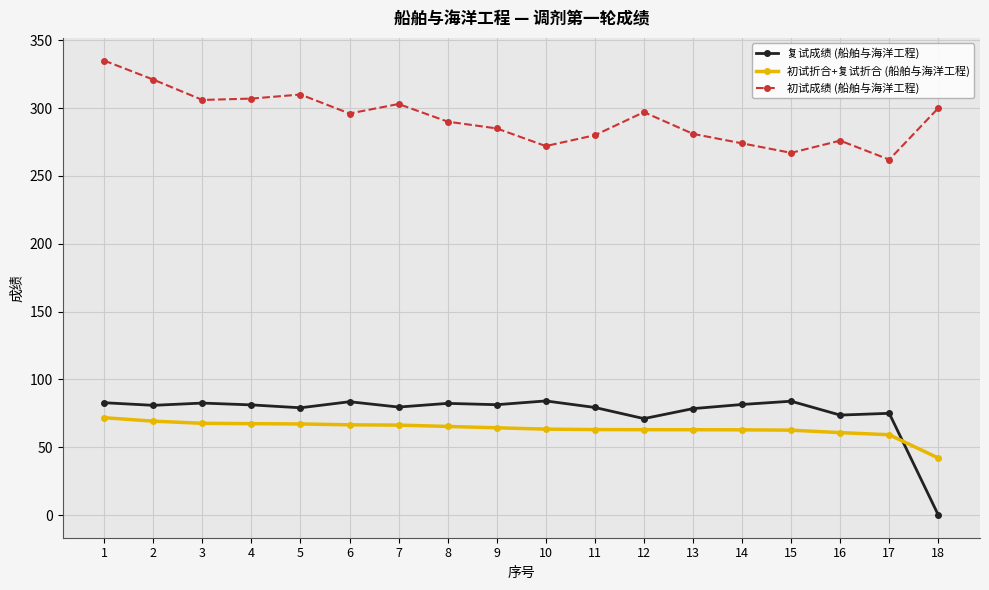

How many distinct data groups are displayed?

3